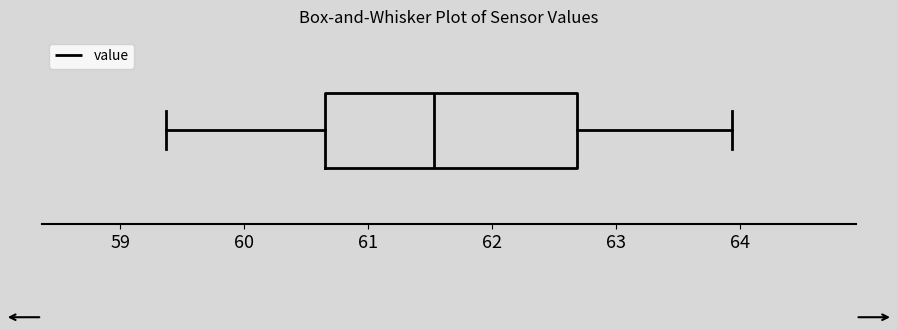

Read this box plot against the x-axis: the position of the median line, the range covered by the box, and the ends of both whiskers. The values are not printed on the chart, so give them approximately, as read against the axis.

median 61.5, box 60.6 to 62.7, whiskers 59.4 to 63.9